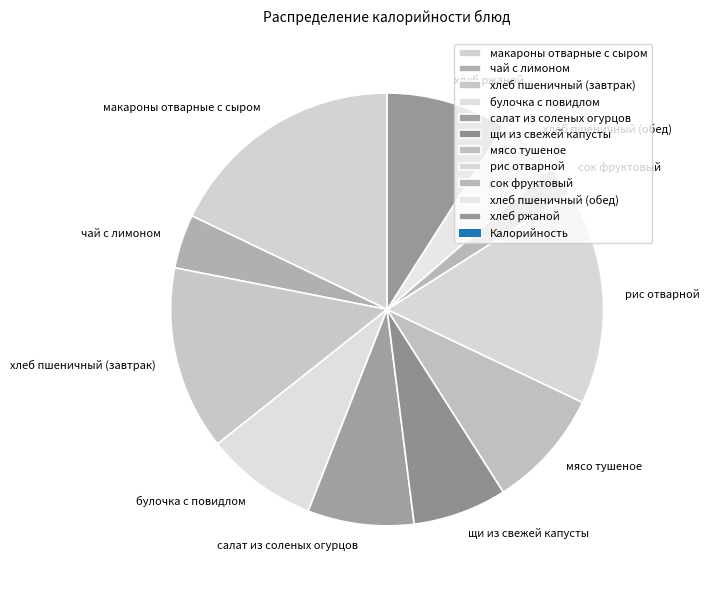

Does щи из свежей капусты represent more than half of the total?

No